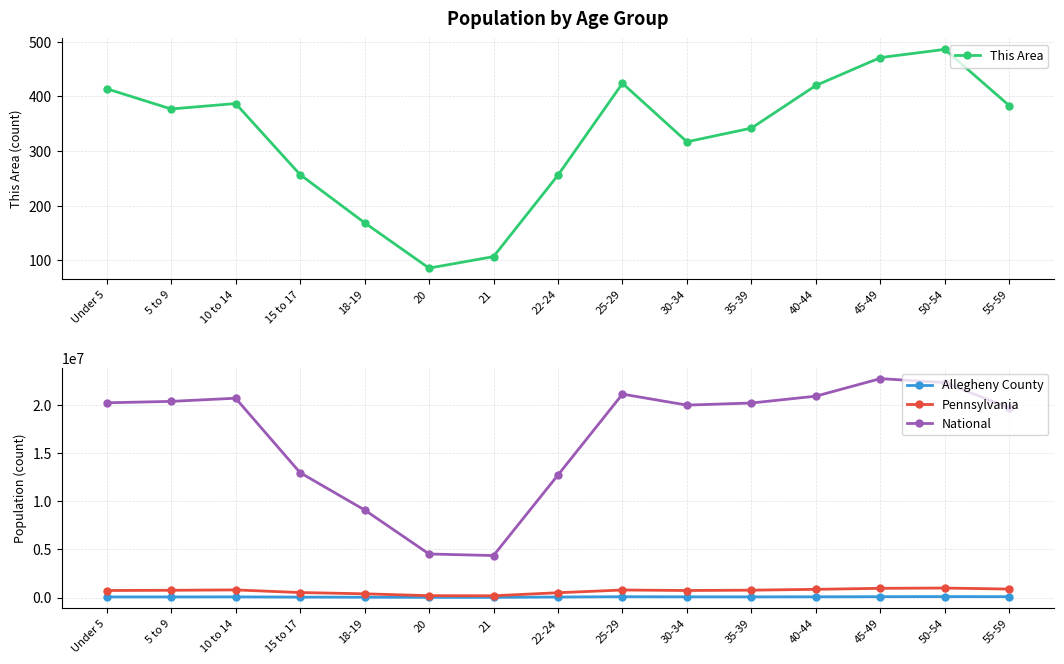

List the series in order of their peak value, highest first.

National, Pennsylvania, Allegheny County, This Area